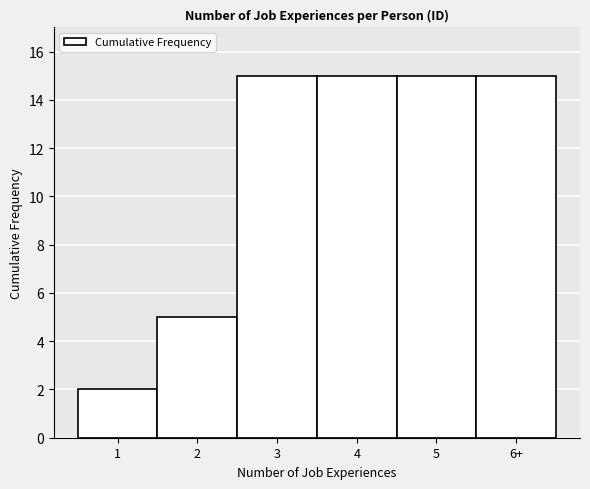

Reading right to left, what are all the values shown in this chart?

6+=15	5=15	4=15	3=15	2=5	1=2